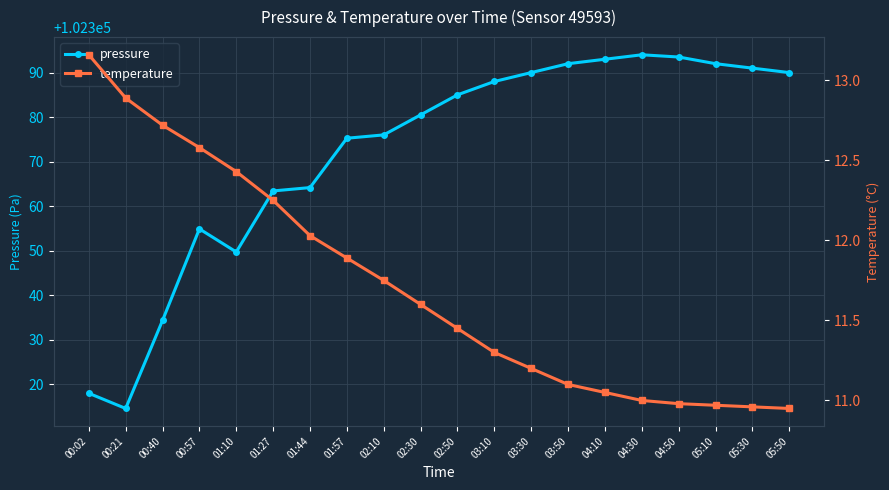

Reading left to right, list all the values displayed in this chart.

pressure: 00:02=102317.9	00:21=102314.5	00:40=102334.3	00:57=102354.9	01:10=102349.7	01:27=102363.4	01:44=102364.2	01:57=102375.2	02:10=102376.0	02:30=102380.5	02:50=102385.0	03:10=102388.0	03:30=102390.0	03:50=102392.0	04:10=102393.0	04:30=102394.0	04:50=102393.5	05:10=102392.0	05:30=102391.0	05:50=102390.0
temperature: 00:02=13.2	00:21=12.9	00:40=12.7	00:57=12.6	01:10=12.4	01:27=12.2	01:44=12.0	01:57=11.9	02:10=11.8	02:30=11.6	02:50=11.4	03:10=11.3	03:30=11.2	03:50=11.1	04:10=11.1	04:30=11.0	04:50=11.0	05:10=11.0	05:30=11.0	05:50=10.9